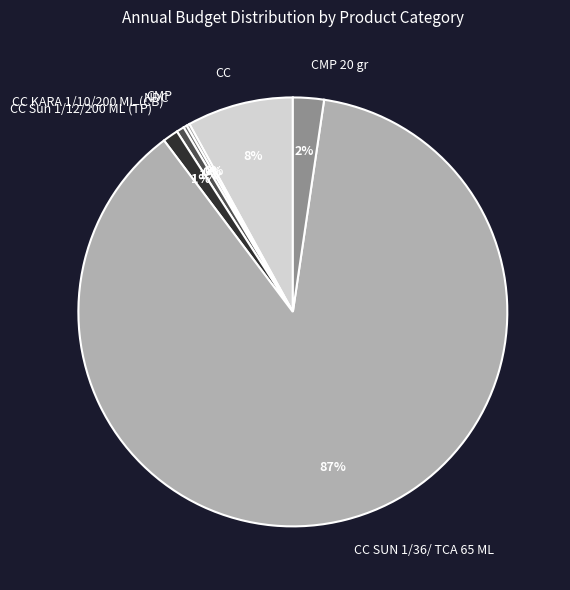

What percentage is the CC KARA 1/10/200 ML (CB) slice, to the nearest percent?

1%